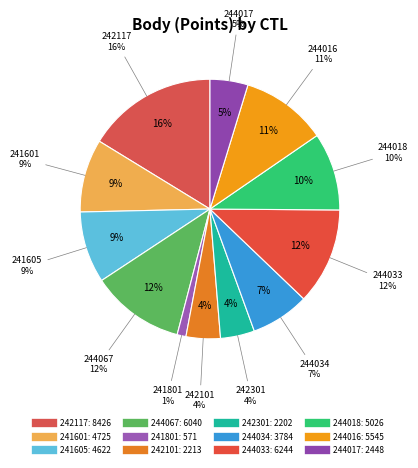

What portion of the pie excludes 244017?

95.3%